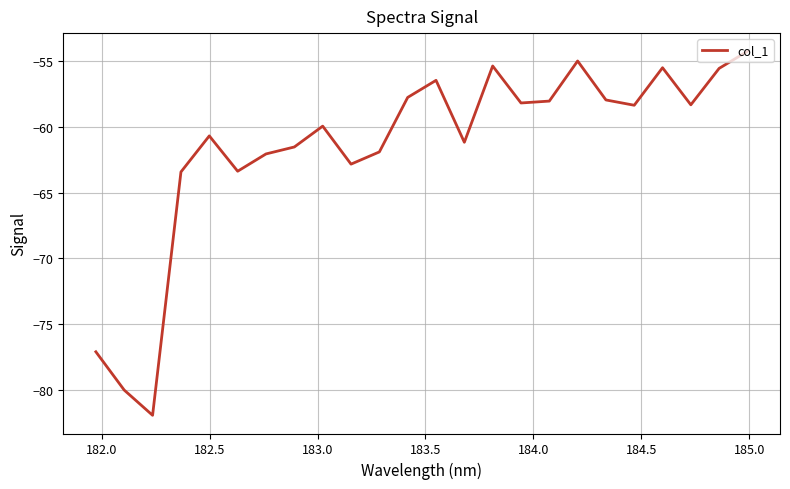

Is this an area chart (filled region under the line)?

No